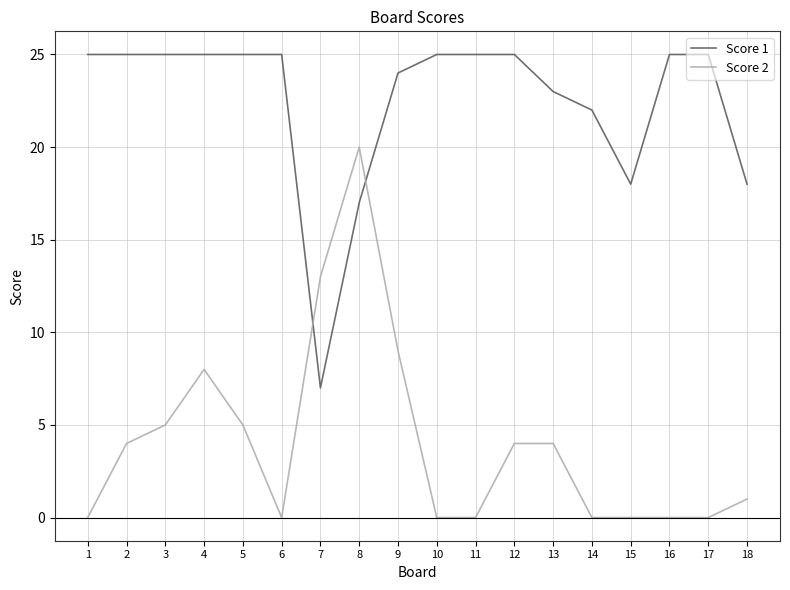

At which label does Score 1 reach its minimum?

7